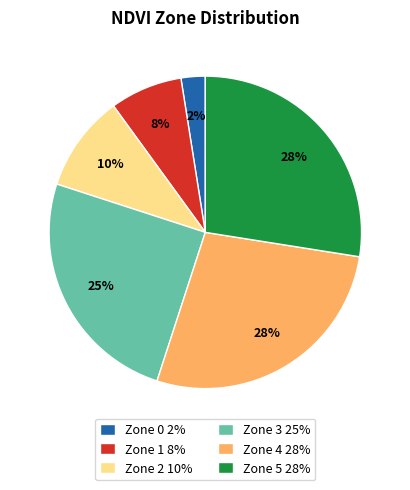

How many segments does this pie chart have?

6